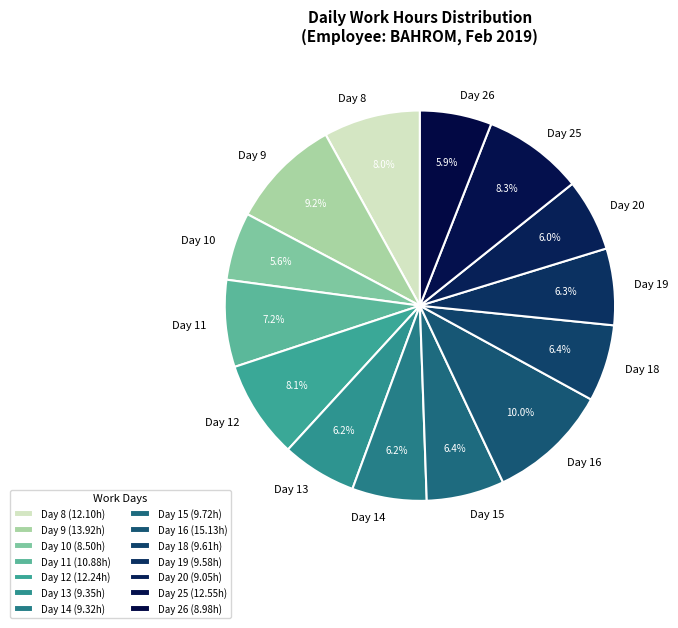

What is the ratio of the value at Day 25 to the value at Day 14?

1.3